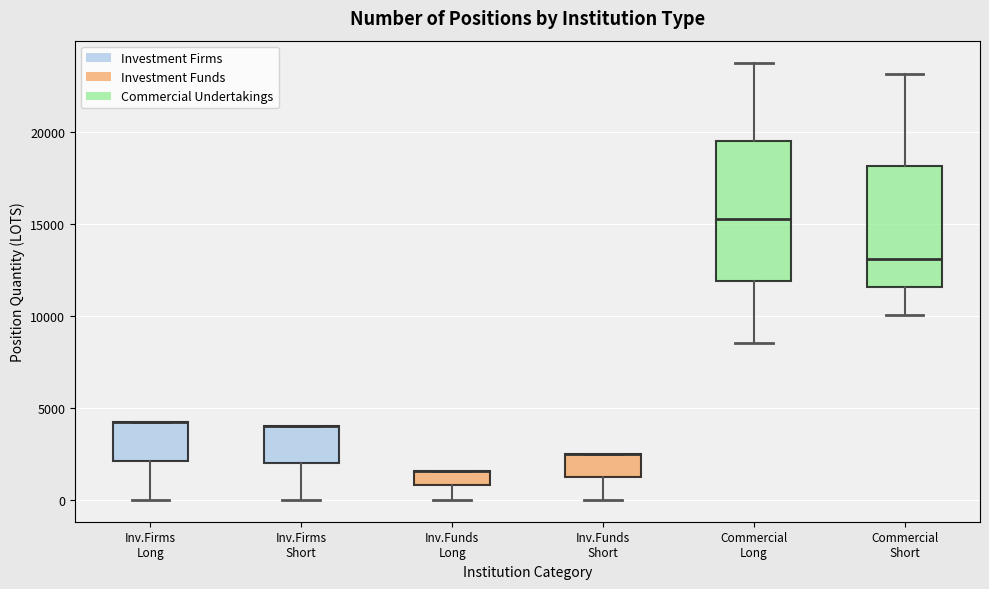

Reading left to right, transcribe this box plot: for each box, give where its median line is, the range the box spans, and where its two whiskers end, as read against the y-axis. The values are not printed on the chart, so give them approximately, as read against the axis.

Inv.Firms Long: median 4000 (drawn on the box's upper edge), box 2000 to 4000, whiskers 0 to 4000
Inv.Firms Short: median 4000 (drawn on the box's upper edge), box 2000 to 4000, whiskers 0 to 4000
Inv.Funds Long: median 1500 (drawn on the box's upper edge), box 1000 to 1500, whiskers 0 to 1500
Inv.Funds Short: median 2500 (drawn on the box's upper edge), box 1000 to 2500, whiskers 0 to 2500
Commercial Long: median 15500, box 12000 to 19500, whiskers 8500 to 24000
Commercial Short: median 13000, box 11500 to 18000, whiskers 10000 to 23000